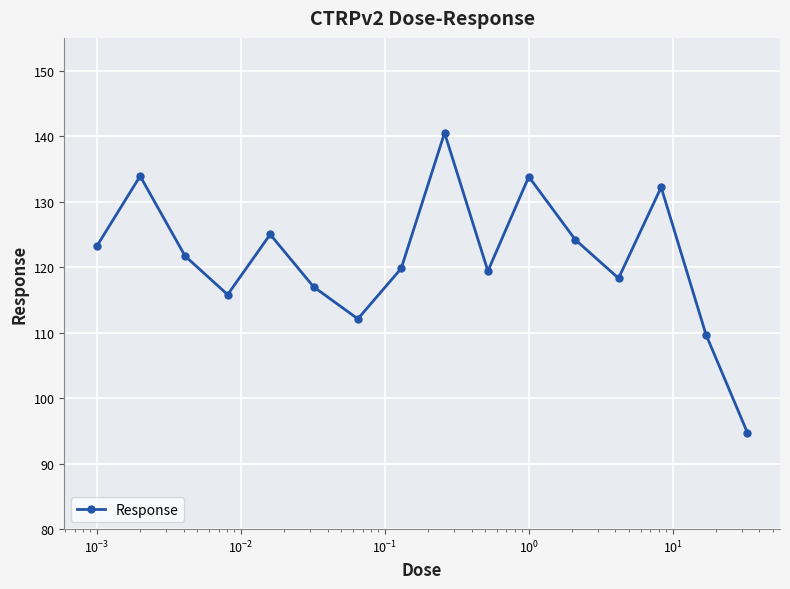

What is the difference between the maximum and minimum values?

45.8